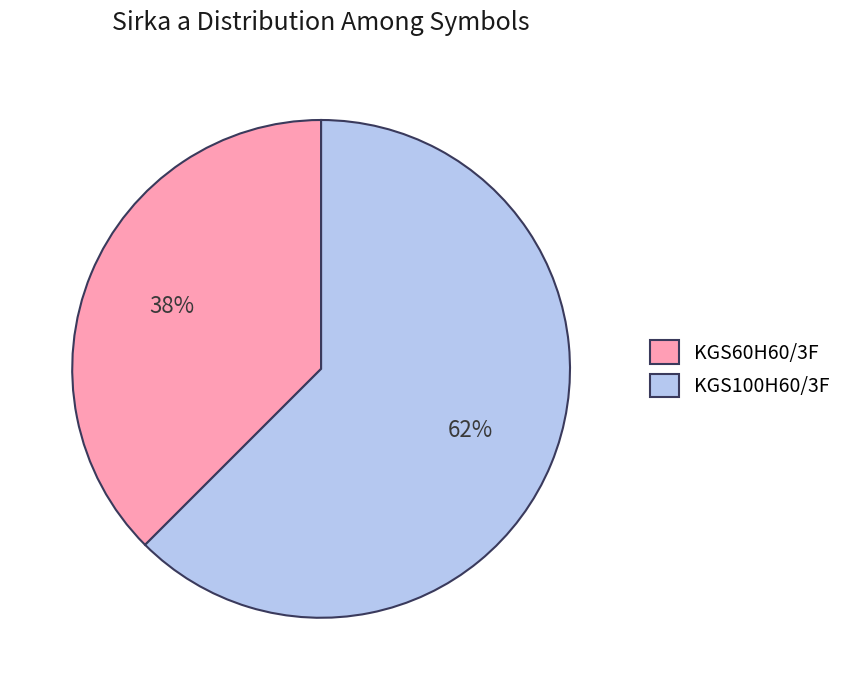

Combined, do KGS100H60/3F and KGS60H60/3F account for over 50%?

Yes